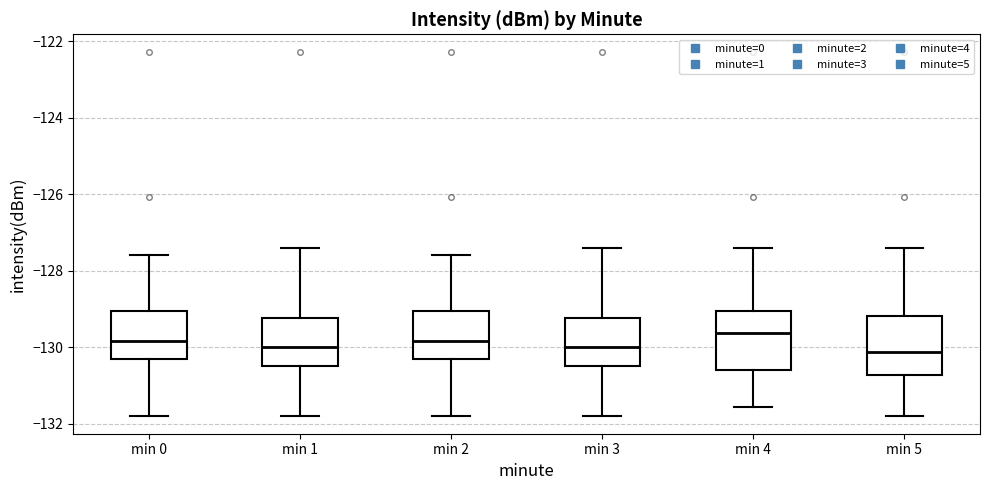

Where is the lower edge of the box for min 1 on the y-axis? The values are not printed on the chart, so give them approximately, as read against the axis.

-130.4